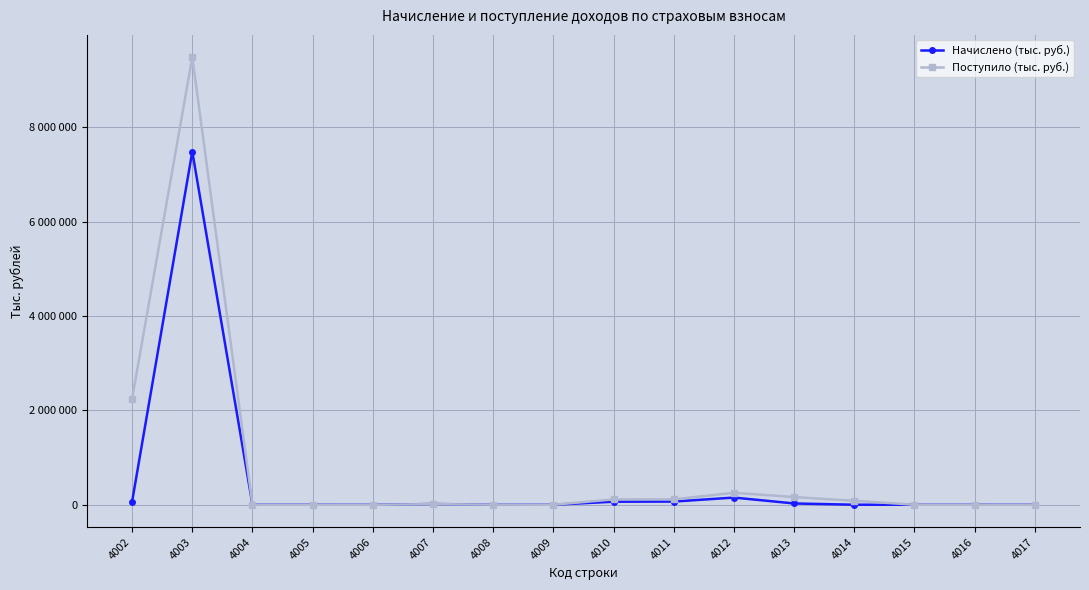

Where is Поступило (тыс. руб.) nearest to the value 4739925?

4002